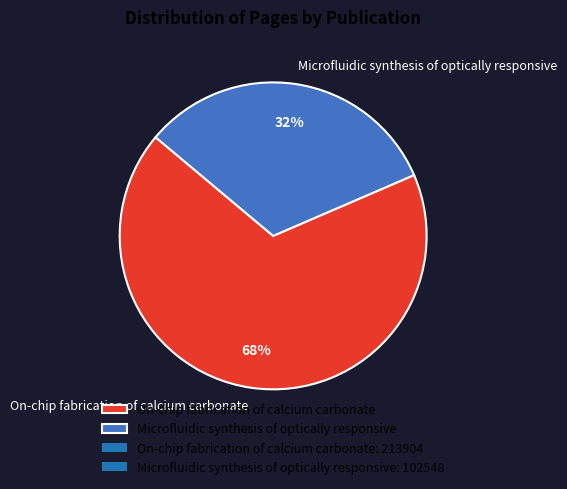

To the nearest percent, what is the average slice percentage?

50%